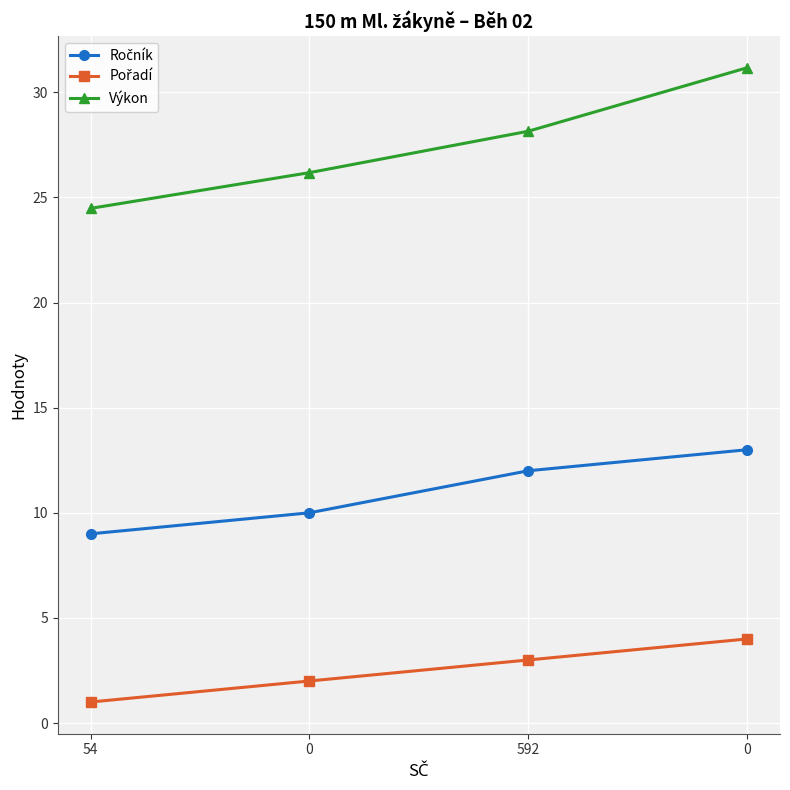

Does the chart have visible grid lines?

Yes